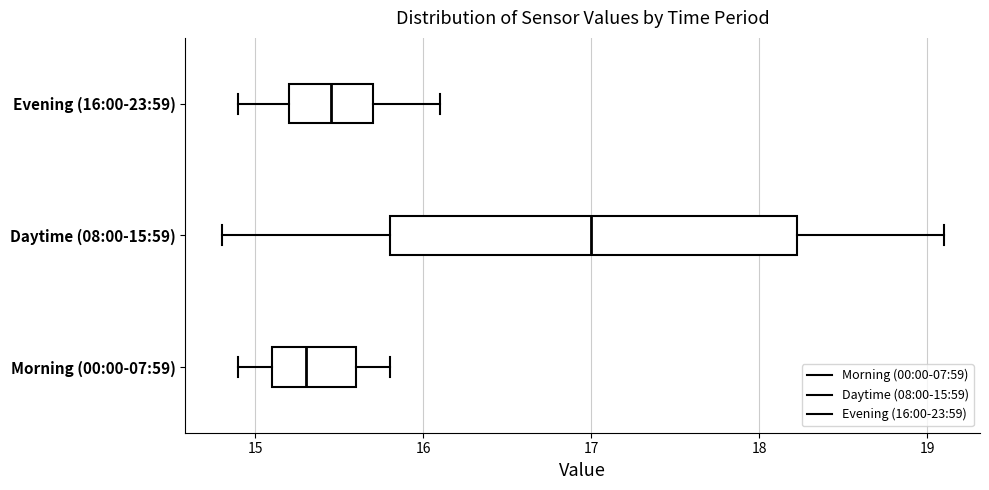

Where does the left whisker of the box for Daytime (08:00-15:59) end on the x-axis? The values are not printed on the chart, so give them approximately, as read against the axis.

14.8